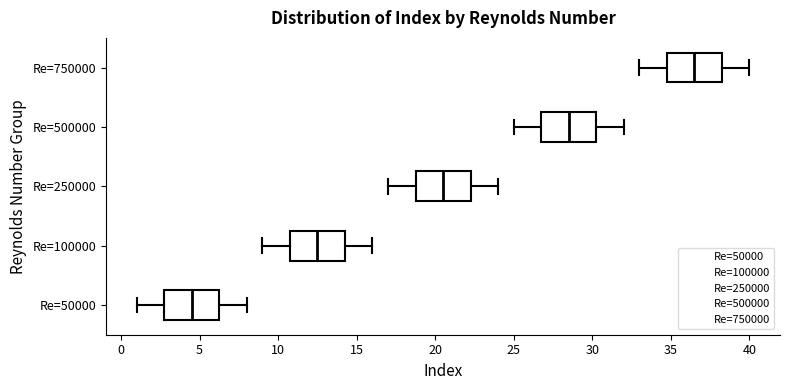

Reading bottom to top, read every box against the x-axis: the position of its median line, the range the box covers, and the ends of its whiskers. The values are not printed on the chart, so give them approximately, as read against the axis.

Re=50000: median 4.5, box 3.0 to 6.5, whiskers 1.0 to 8.0
Re=100000: median 12.5, box 11.0 to 14.5, whiskers 9.0 to 16.0
Re=250000: median 20.5, box 19.0 to 22.5, whiskers 17.0 to 24.0
Re=500000: median 28.5, box 27.0 to 30.5, whiskers 25.0 to 32.0
Re=750000: median 36.5, box 35.0 to 38.5, whiskers 33.0 to 40.0